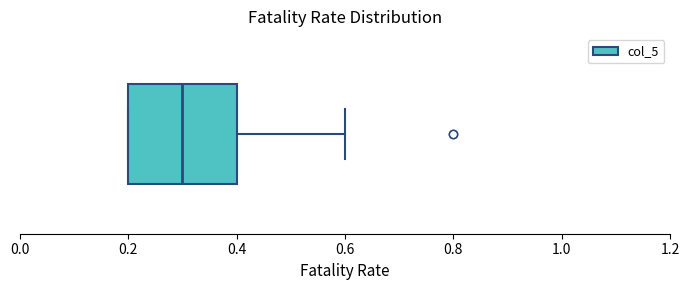

Read this box plot against the x-axis: the position of the median line, the range covered by the box, and the ends of both whiskers. The values are not printed on the chart, so give them approximately, as read against the axis.

median 0.3, box 0.2 to 0.4, whiskers 0.2 to 0.6